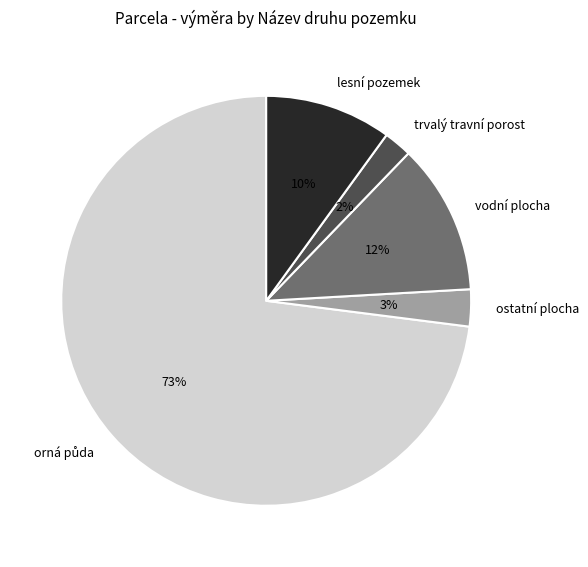

Count the number of slices in the pie.

5